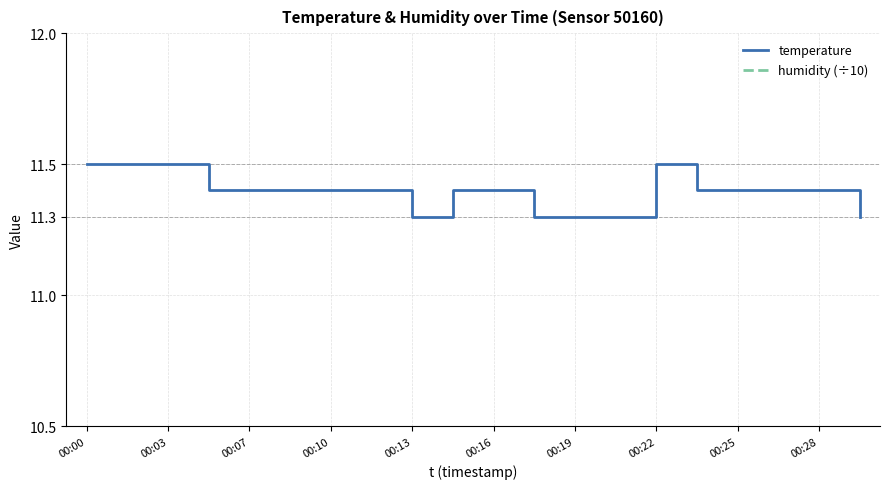

List the series in order of their peak value, lowest first.

humidity (÷10), temperature